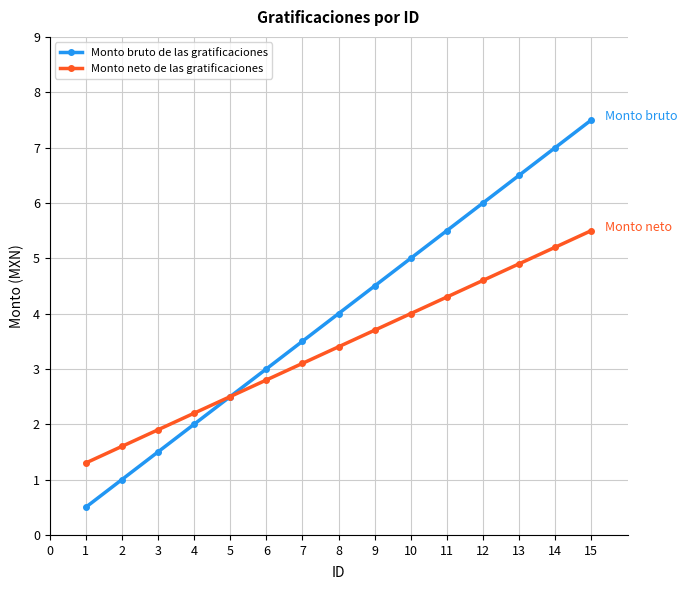

Reading left to right, transcribe all the data shown in this chart.

Monto bruto de las gratificaciones: 0.5	1.0	1.5	2.0	2.5	3.0	3.5	4.0	4.5	5.0	5.5	6.0	6.5	7.0	7.5
Monto neto de las gratificaciones: 1.3	1.6	1.9	2.2	2.5	2.8	3.1	3.4	3.7	4.0	4.3	4.6	4.9	5.2	5.5